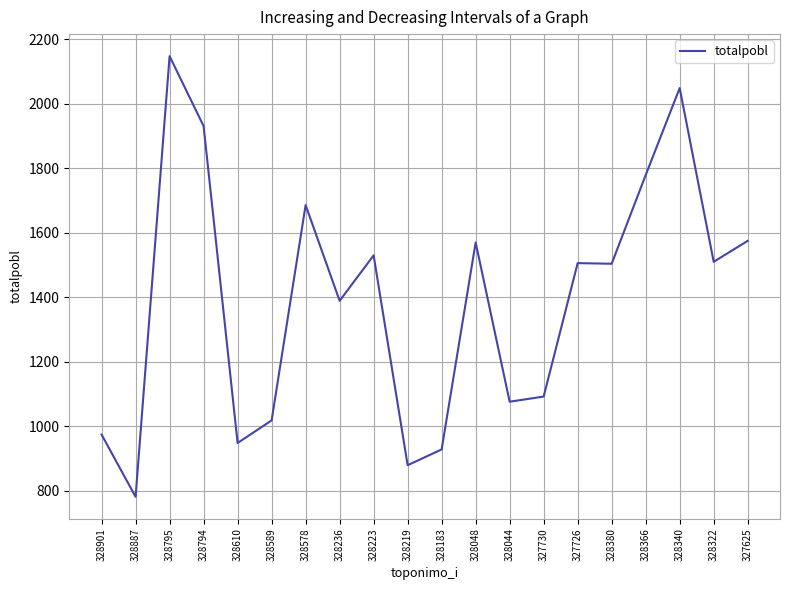

True or false: the data shows 1504 at 328380.

True